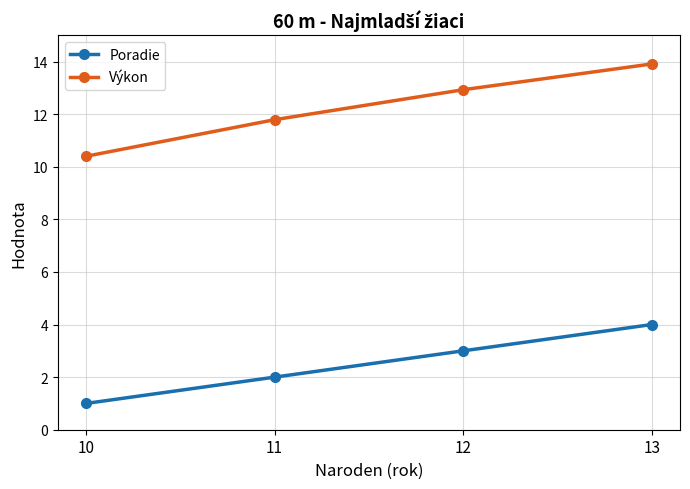

Count the number of categories in the chart.

4